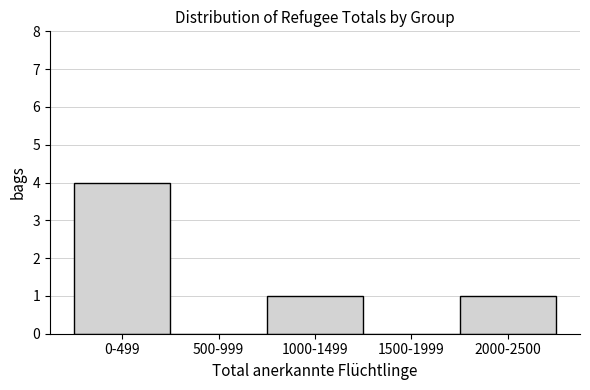

Reading right to left, what are all the values shown in this chart?

2000-2500=1	1500-1999=0	1000-1499=1	500-999=0	0-499=4